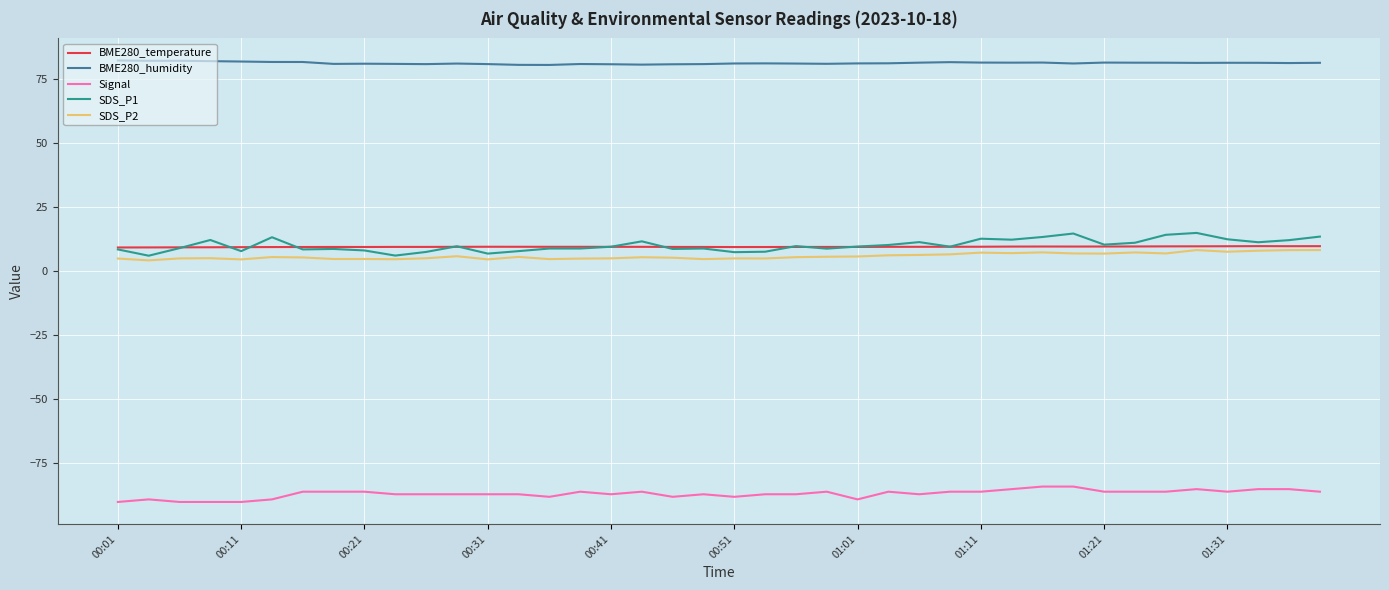

Which series has the largest range (max minus min)?

SDS_P1